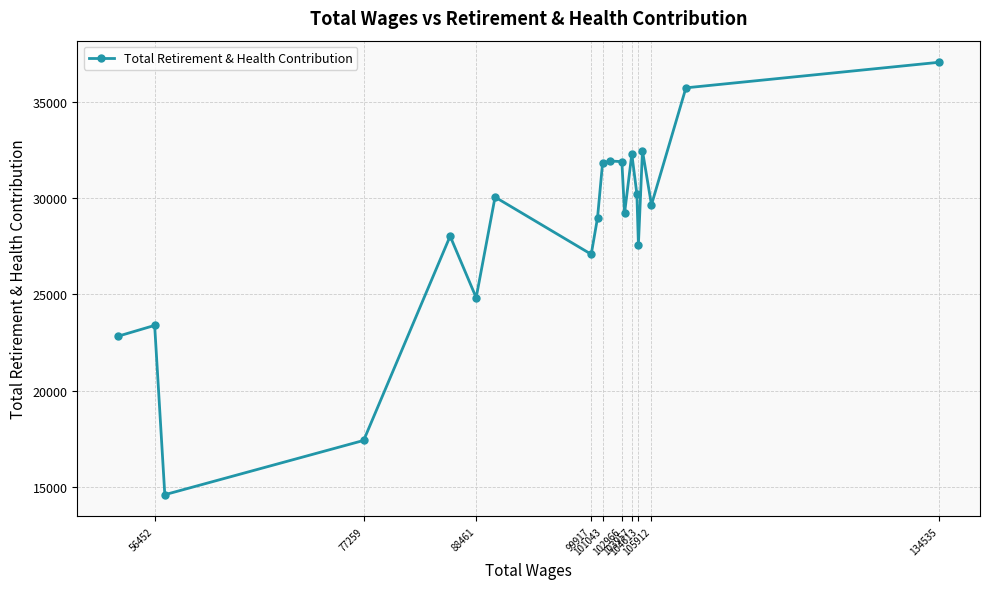

The chart shows a value of 43949 at 102966. True or false?

False